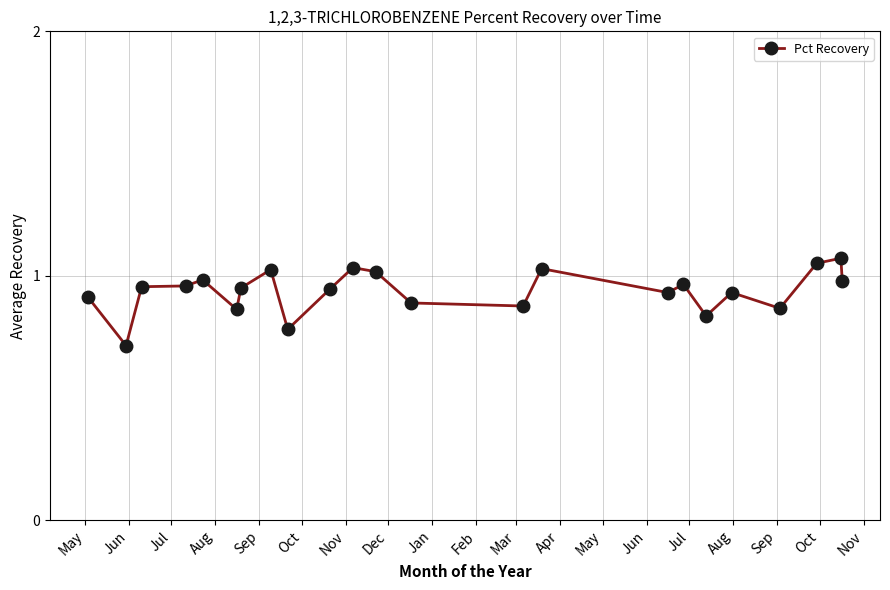

True or false: there are more than 2 points higher than both neighbors.

True